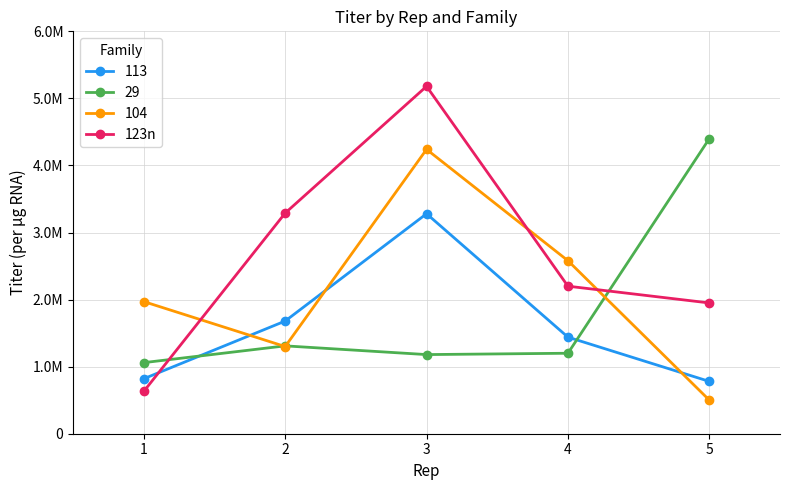

What are all the series names shown in the legend?

113, 29, 104, 123n